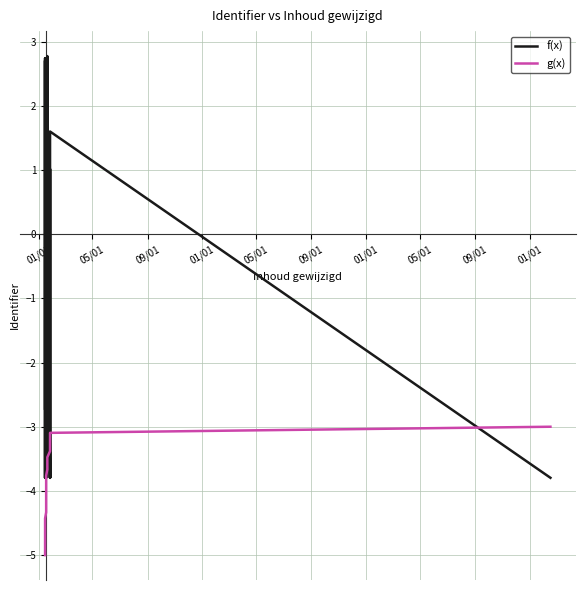

What are all the series names shown in the legend?

f(x), g(x)